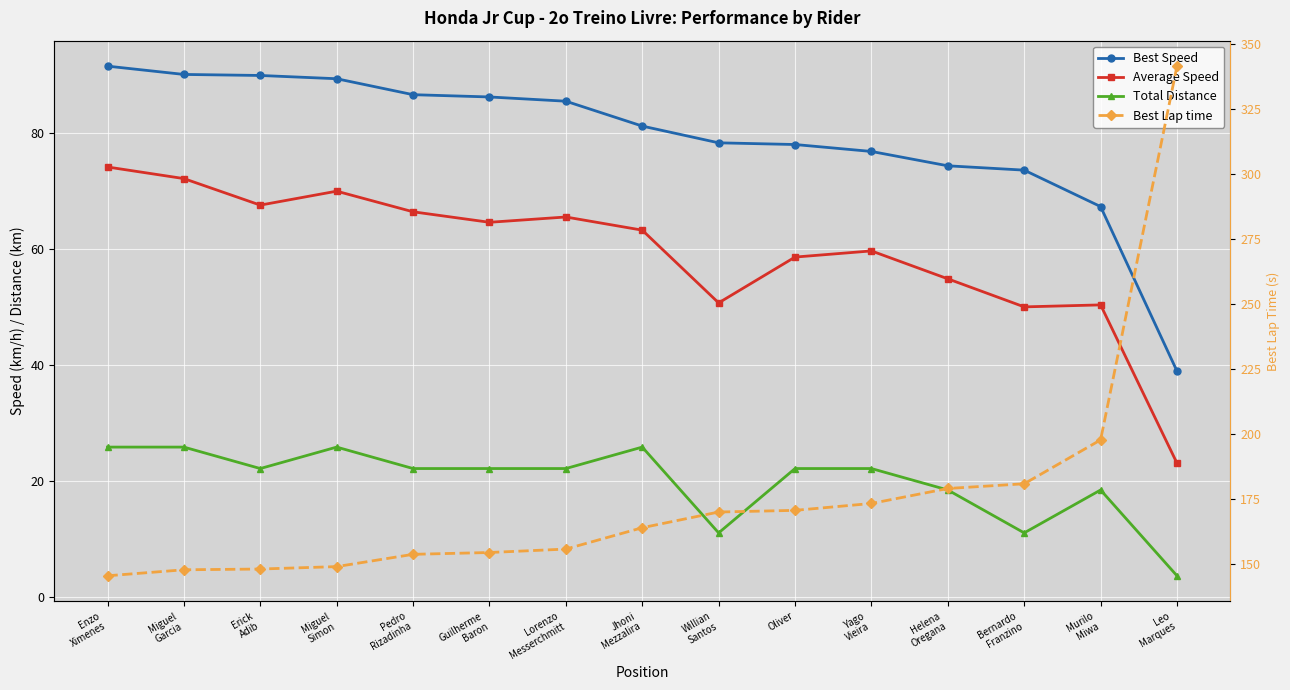

What are all the series names shown in the legend?

Best Speed, Average Speed, Total Distance, Best Lap time